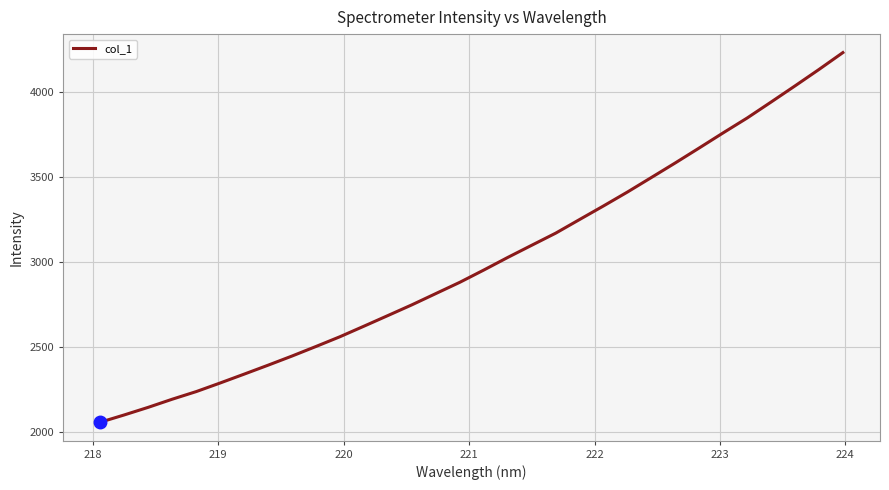

What is the sum of all values?

95942.0